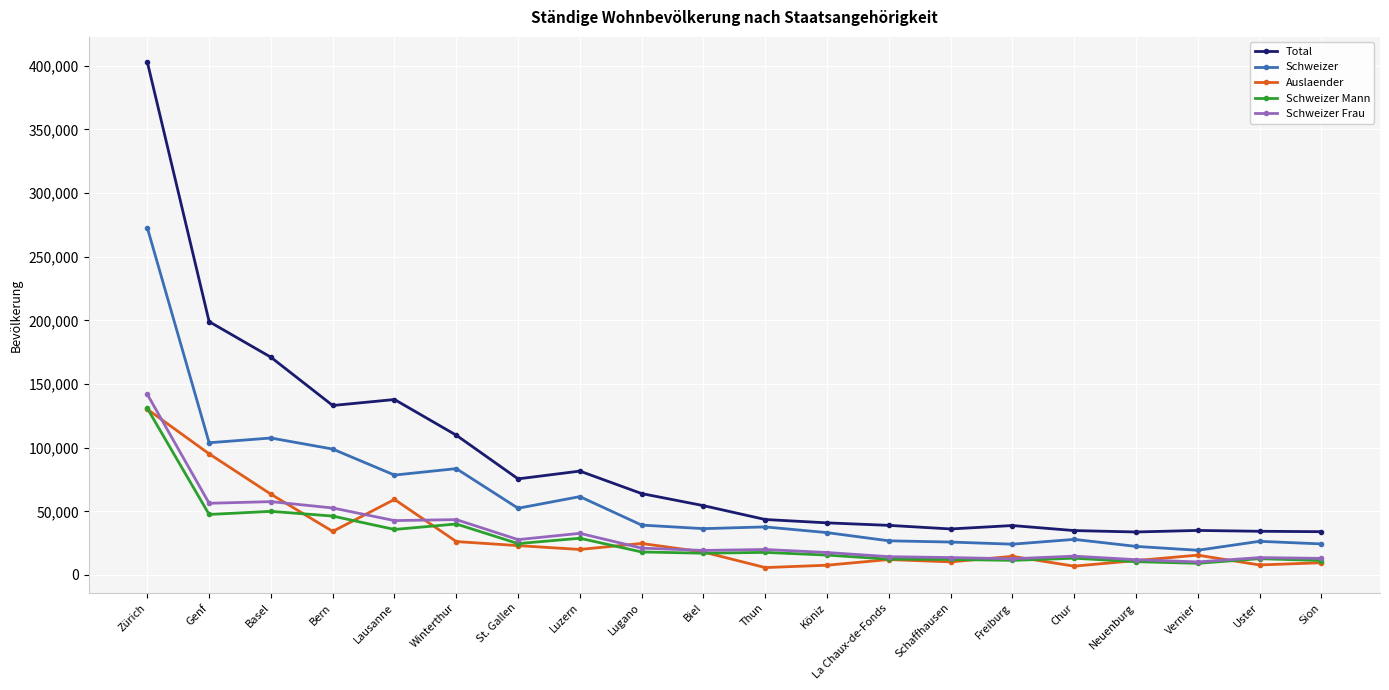

True or false: Schweizer and Schweizer Mann cross at least once.

False